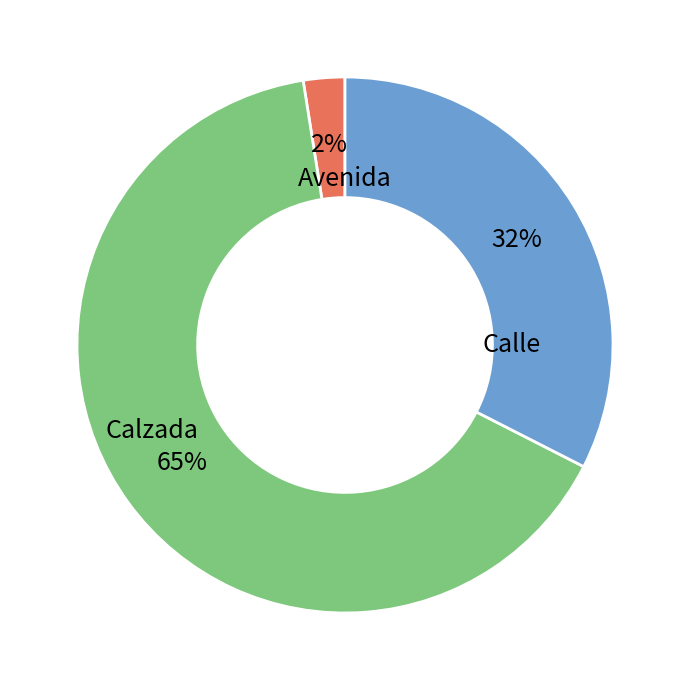

To the nearest percent, what is the difference between the largest and smallest slice percentages?

62%